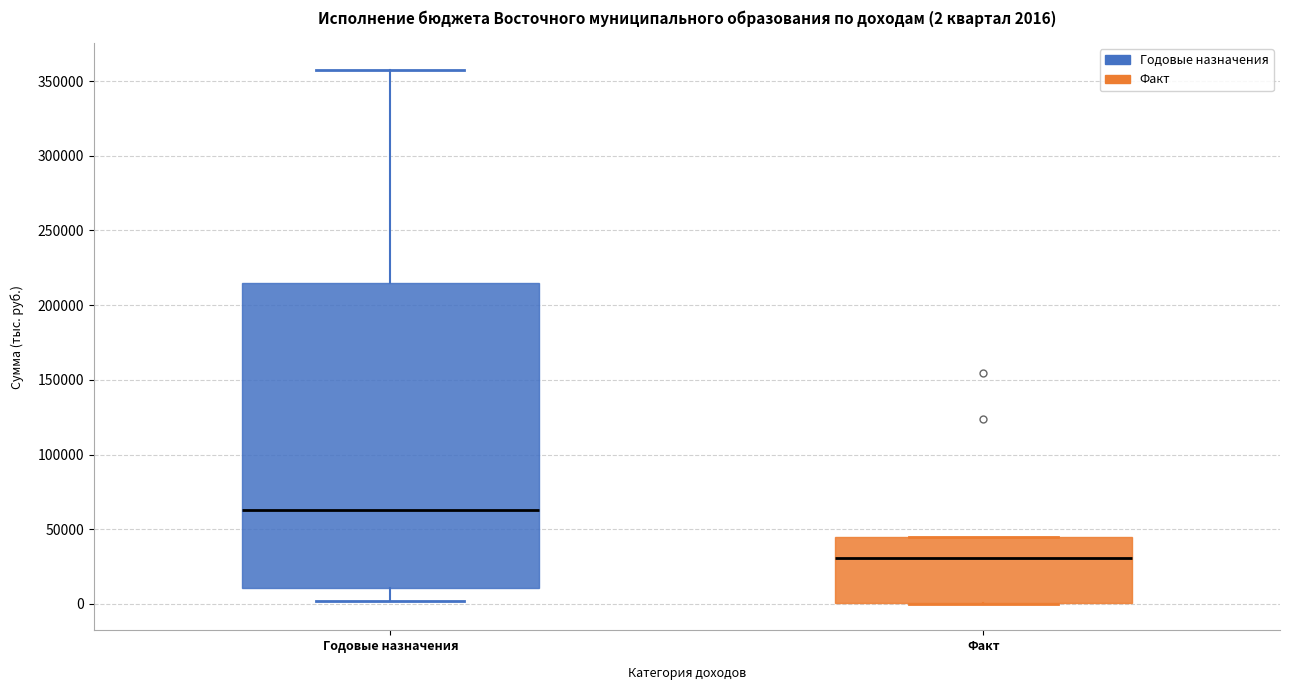

Which box's median line is the highest?

Годовые назначения